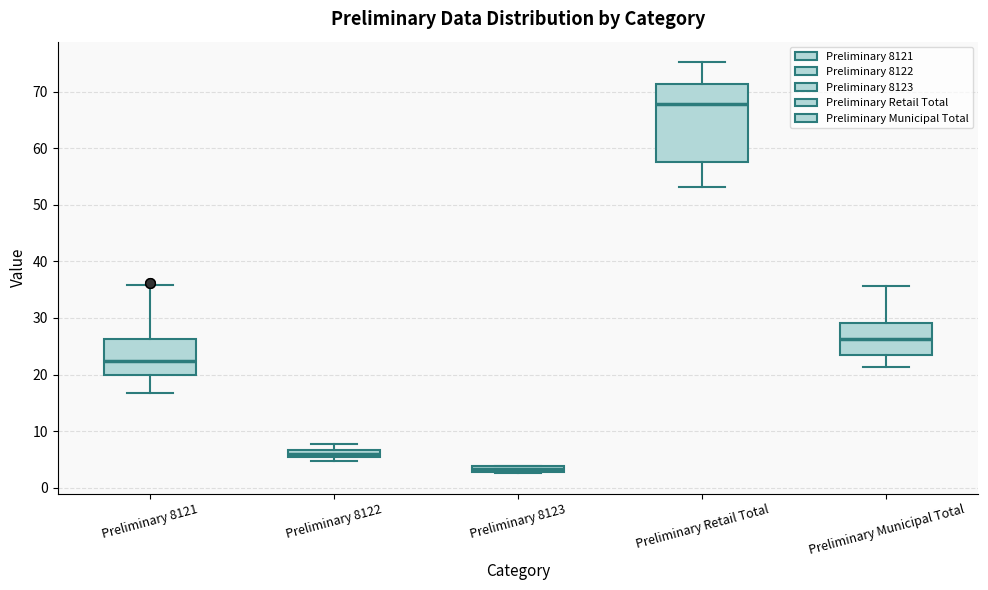

Comparing the boxes themselves (not the whiskers), which one is the tallest?

Preliminary Retail Total